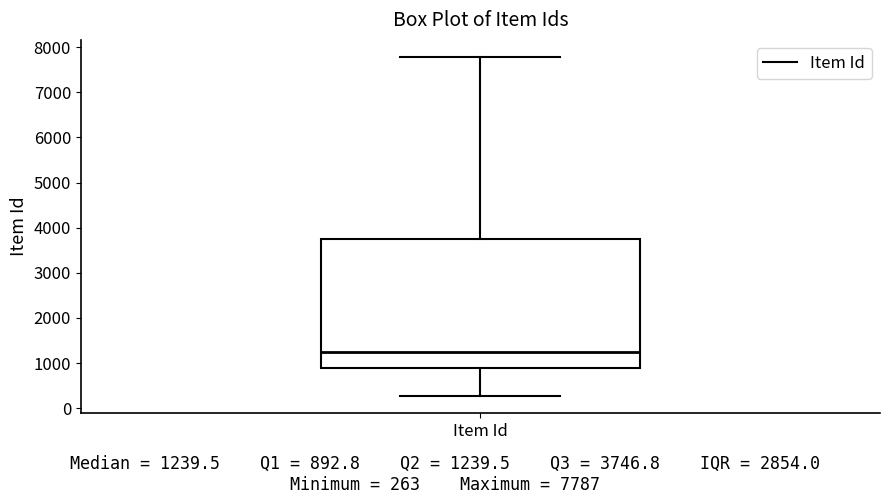

Where does the upper whisker of the box for Item Id end on the y-axis? The values are not printed on the chart, so give them approximately, as read against the axis.

7800